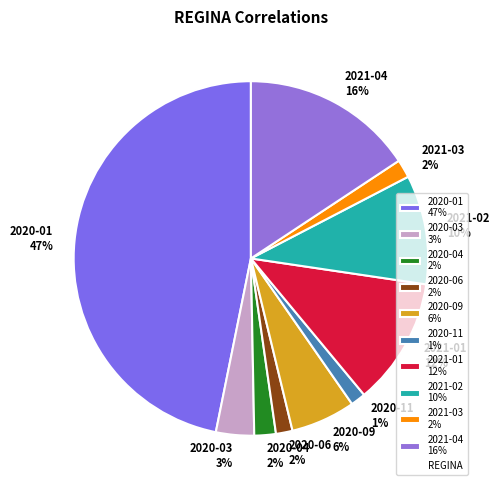

Between 2020-06 2% and 2020-09 6%, which is larger?

2020-09 6%